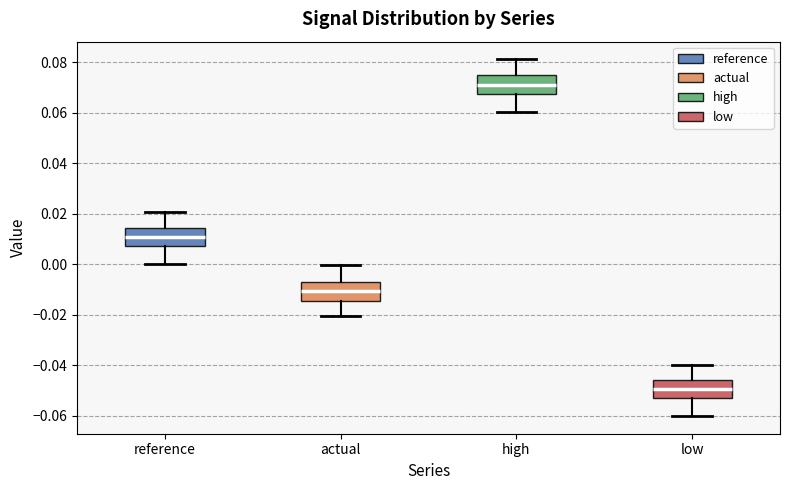

Reading left to right, transcribe this box plot: for each box, give where its median line is, the range the box spans, and where its two whiskers end, as read against the y-axis. The values are not printed on the chart, so give them approximately, as read against the axis.

reference: median 0.010, box 0.008 to 0.014, whiskers 0.000 to 0.020
actual: median -0.010, box -0.014 to -0.008, whiskers -0.020 to 0.000
high: median 0.070, box 0.068 to 0.074, whiskers 0.060 to 0.082
low: median -0.050, box -0.054 to -0.046, whiskers -0.060 to -0.040